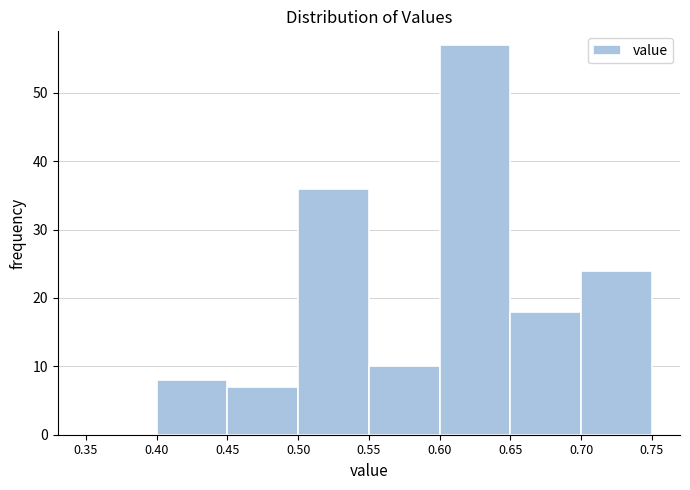

Which range on the x-axis has the tallest bar?

0.60 to 0.65